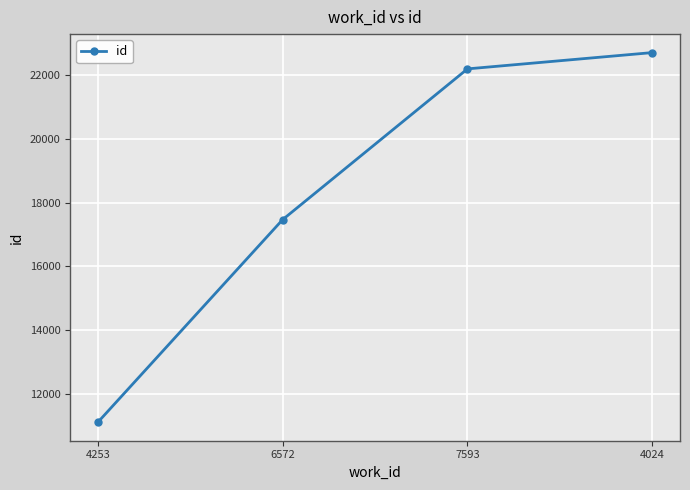

Which label corresponds to the smallest value in the chart?

4253